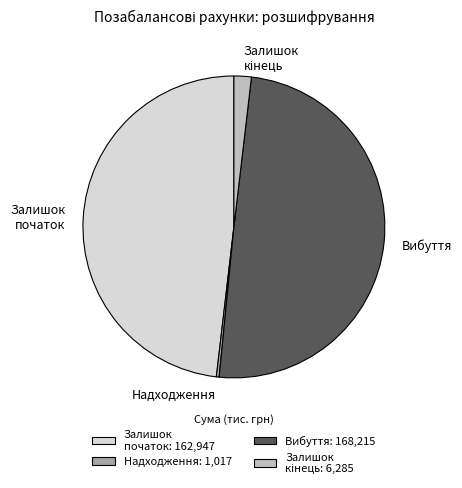

Is Залишок початок the majority of the pie?

No